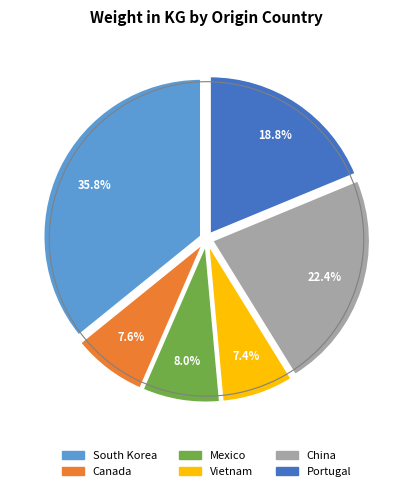

What portion of the pie excludes Canada?

92.4%